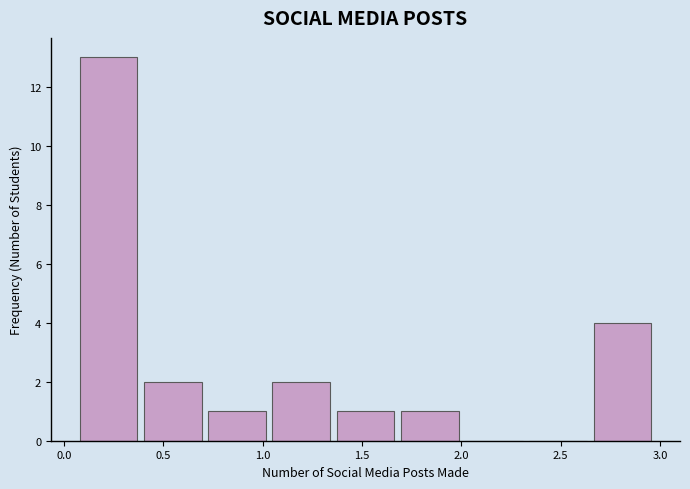

How tall is the bar that spans 1.35 to 1.70 on the x-axis? Neither the bar edges nor the heights are printed on the chart, so give them approximately, as read against the axes.

1